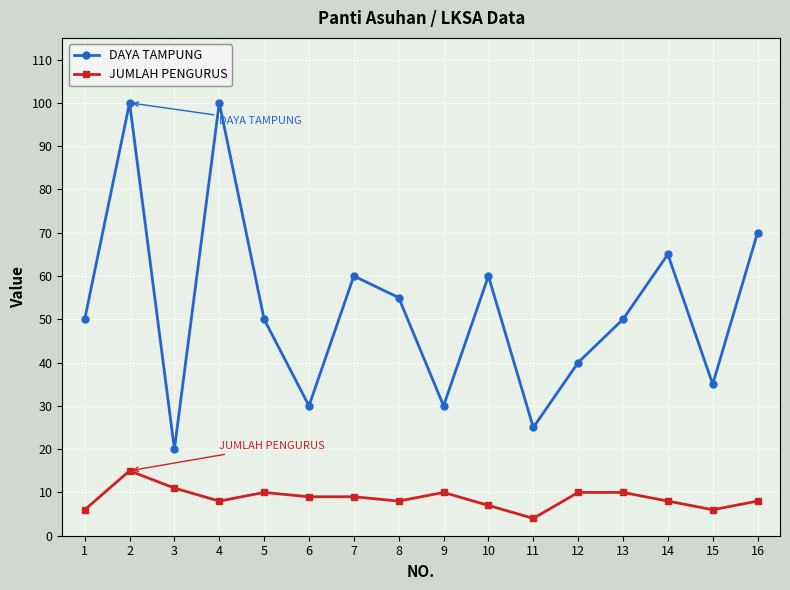

Count the number of categories in the chart.

16